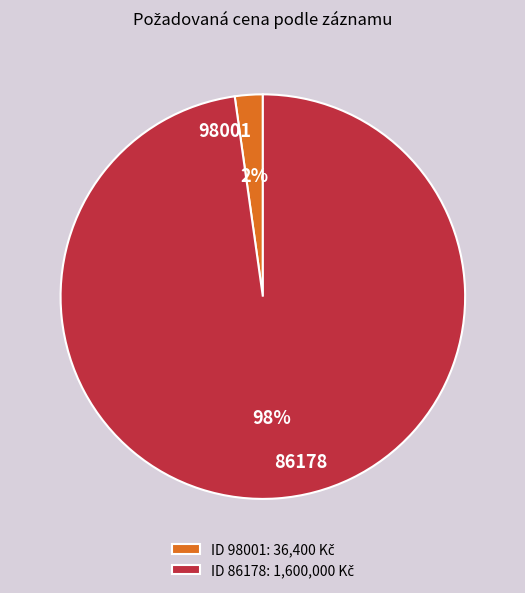

Is there any slice that represents more than half of the pie?

Yes